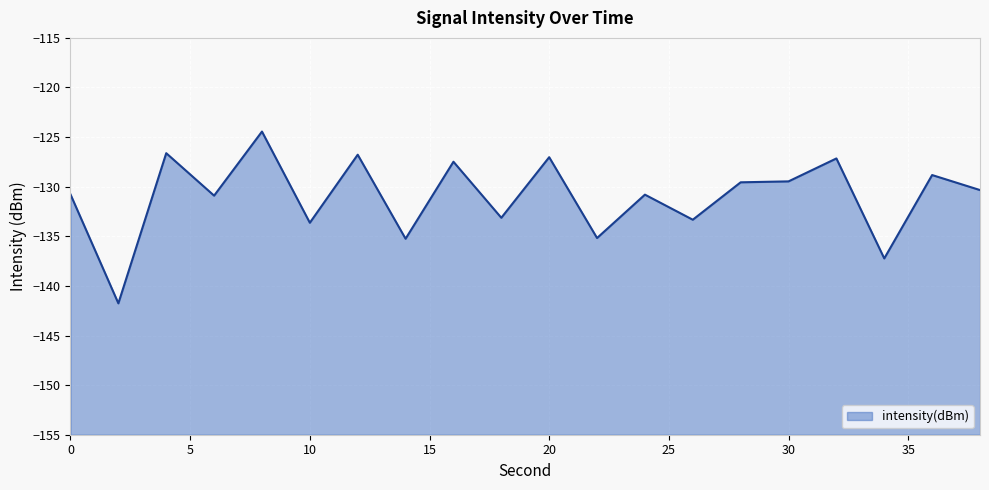

True or false: the data shows -32.4 at 26.

False